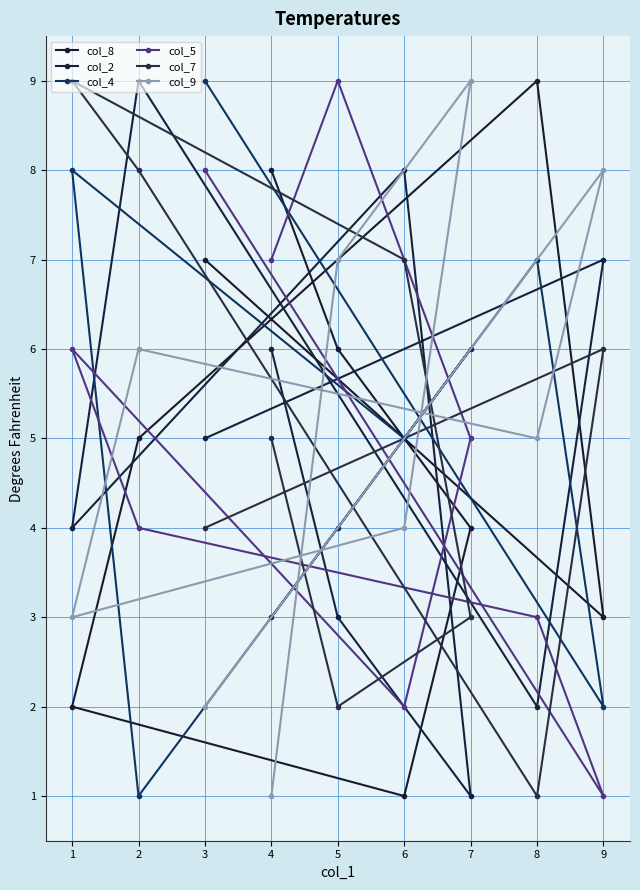

Is the value of col_5 at 1 greater than the value of col_7 at 2?

No